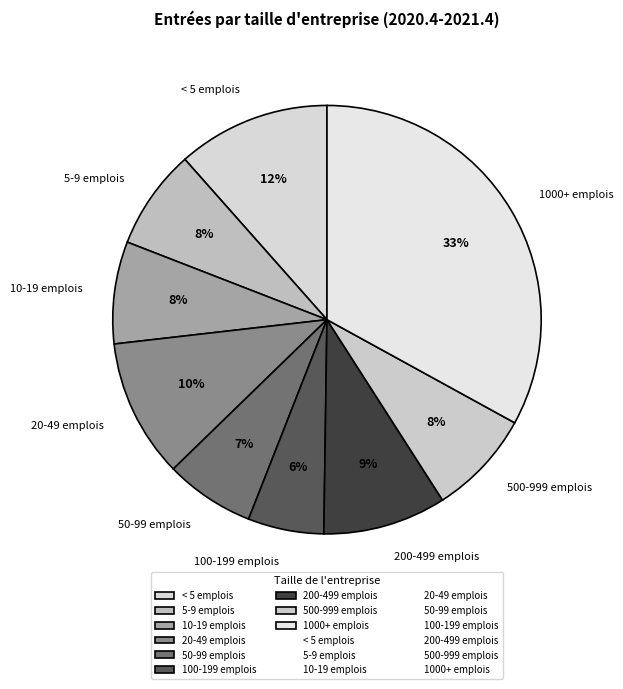

What is the largest slice in the pie chart?

1000+ emplois